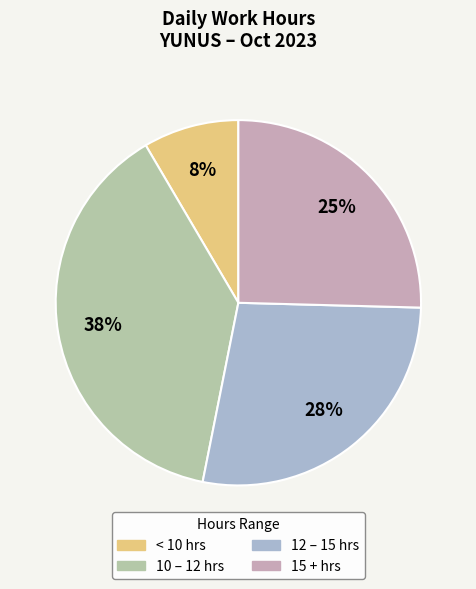

Is there a majority slice in this chart?

No